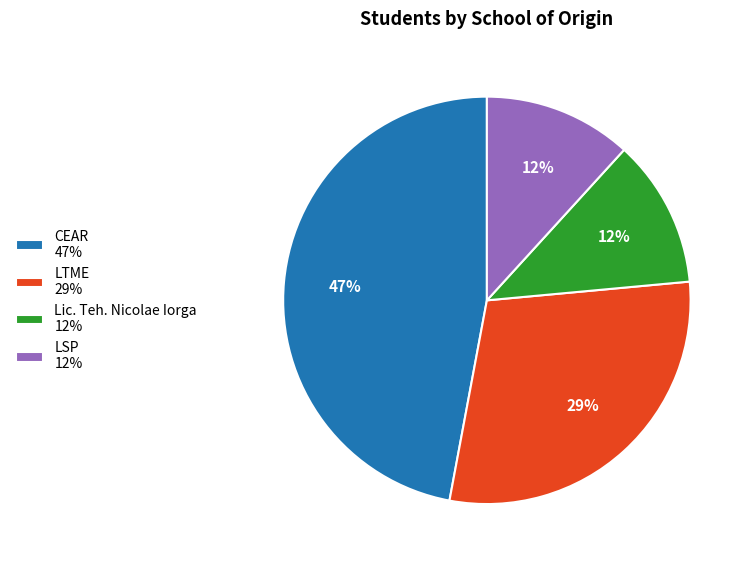

To the nearest percent, what is the difference between the largest and smallest slice percentages?

35%